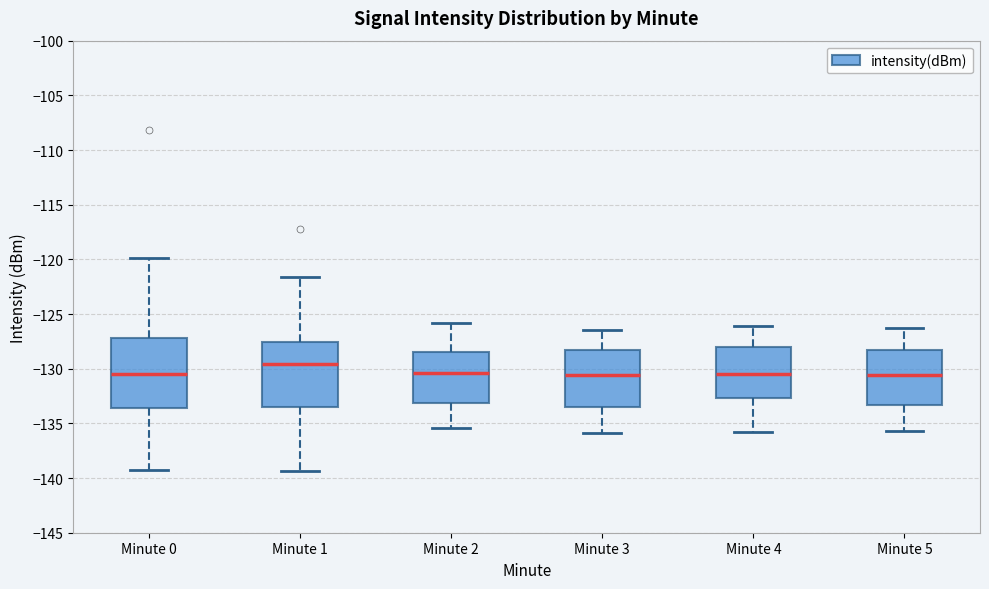

Where is the upper edge of the box for Minute 3 on the y-axis? The values are not printed on the chart, so give them approximately, as read against the axis.

-128.5